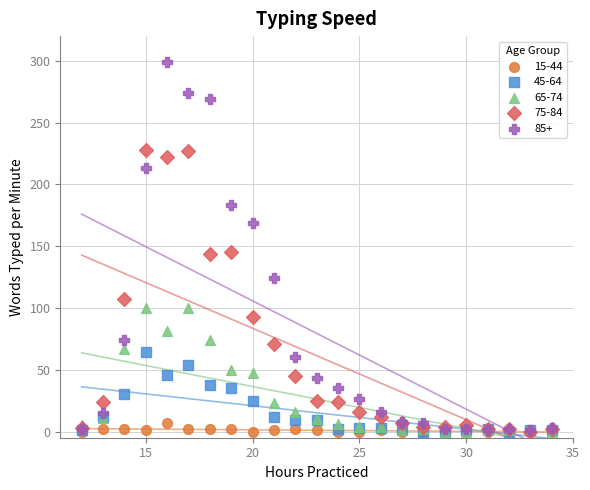

What are all the series names shown in the legend?

15-44, 45-64, 65-74, 75-84, 85+